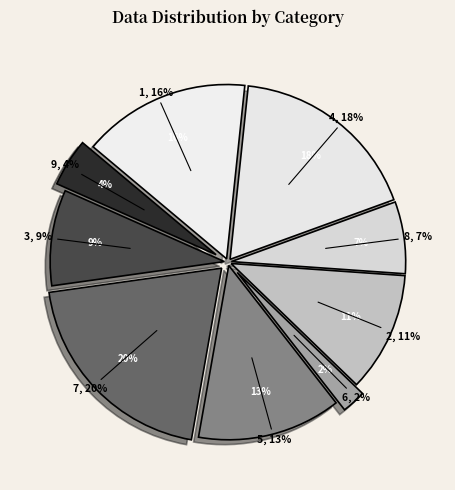

Which slice is the smallest?

6